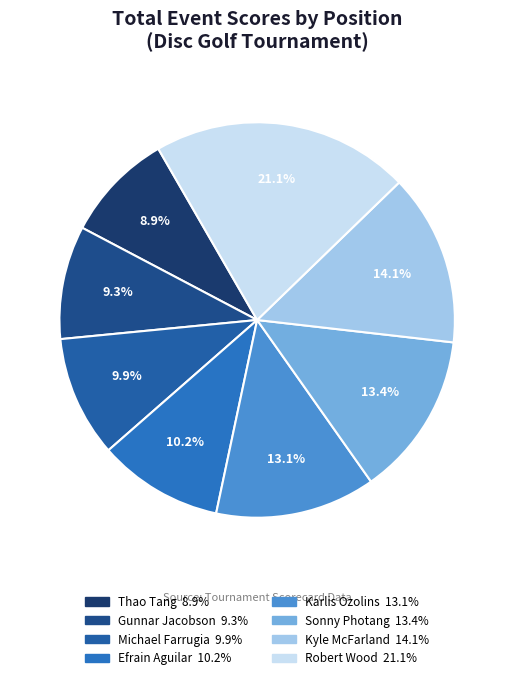

To the nearest percent, what is the average slice percentage?

12%